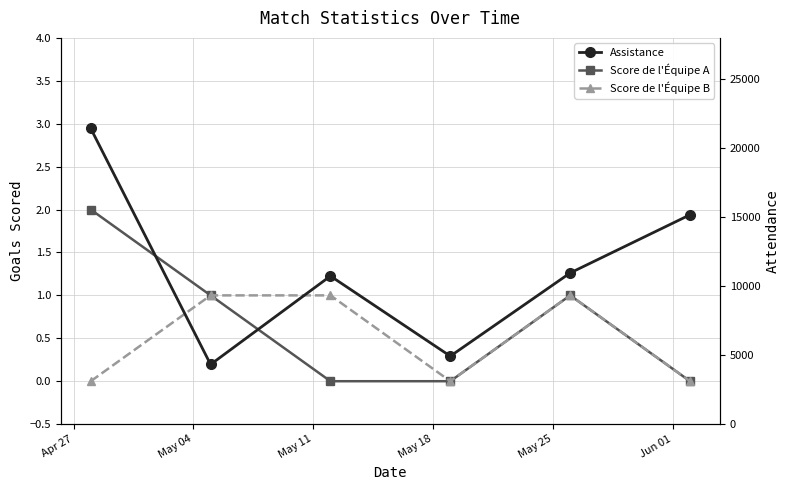

Rank the series by their maximum value, from lowest to highest.

Score de l'Équipe B, Score de l'Équipe A, Assistance